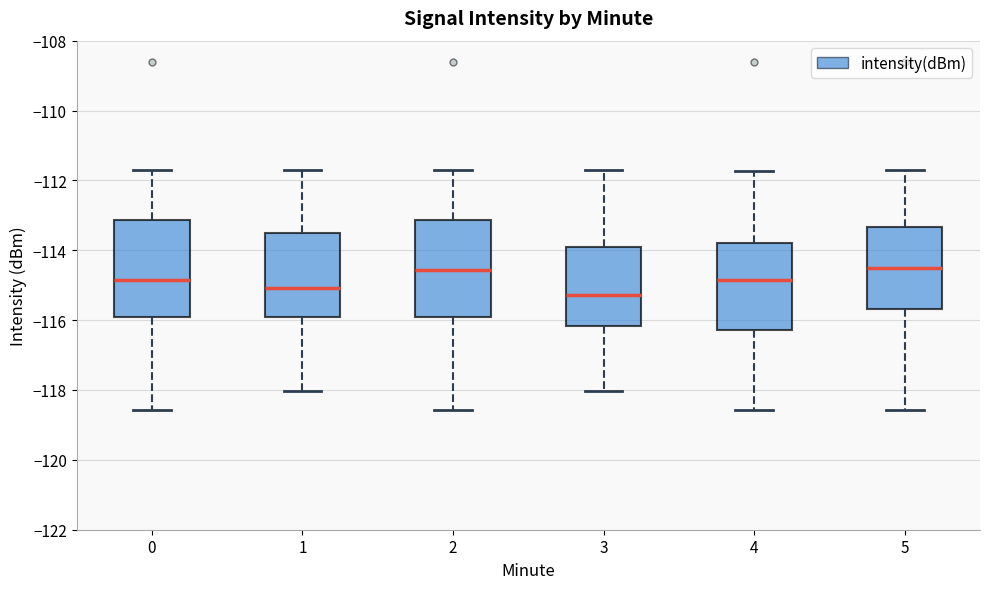

Reading left to right, read every box against the y-axis: the position of its median line, the range the box covers, and the ends of its whiskers. The values are not printed on the chart, so give them approximately, as read against the axis.

0: median -114.8, box -116.0 to -113.2, whiskers -118.6 to -111.6
1: median -115.0, box -116.0 to -113.6, whiskers -118.0 to -111.6
2: median -114.6, box -116.0 to -113.2, whiskers -118.6 to -111.6
3: median -115.2, box -116.2 to -114.0, whiskers -118.0 to -111.6
4: median -114.8, box -116.2 to -113.8, whiskers -118.6 to -111.8
5: median -114.4, box -115.6 to -113.4, whiskers -118.6 to -111.6